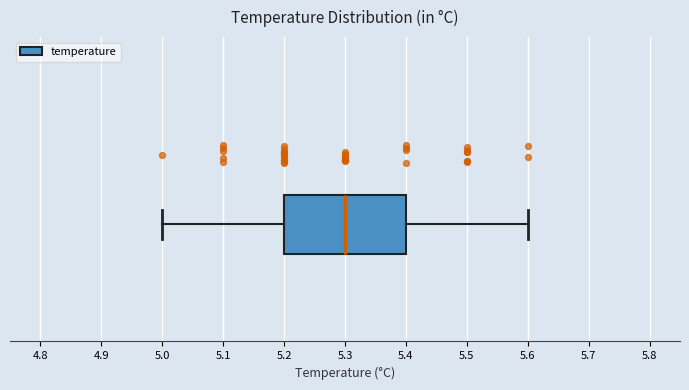

Read this box plot against the x-axis: the position of the median line, the range covered by the box, and the ends of both whiskers. The values are not printed on the chart, so give them approximately, as read against the axis.

median 5.3, box 5.2 to 5.4, whiskers 5.0 to 5.6